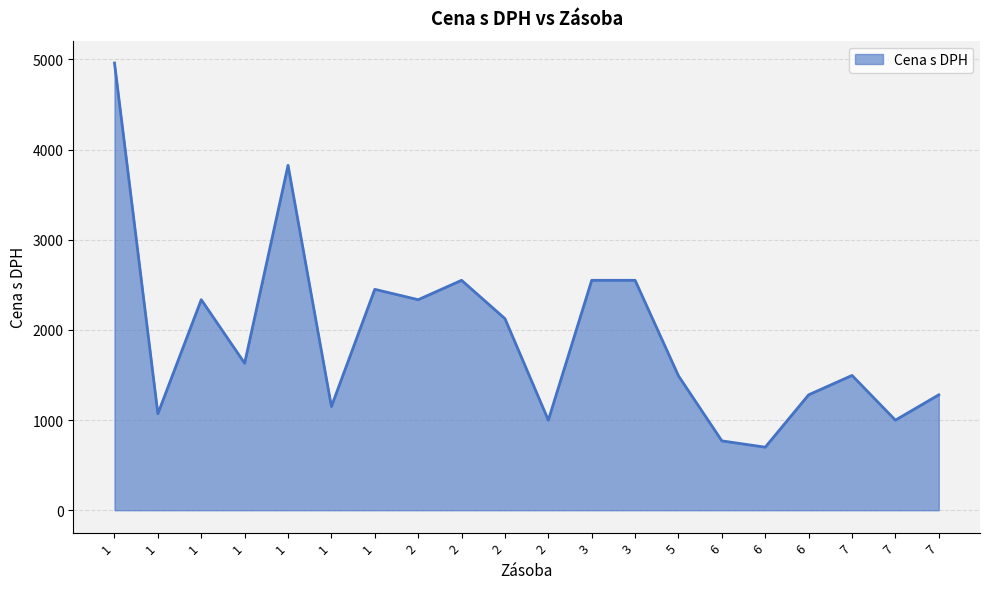

Is this an area chart (filled region under the line)?

Yes